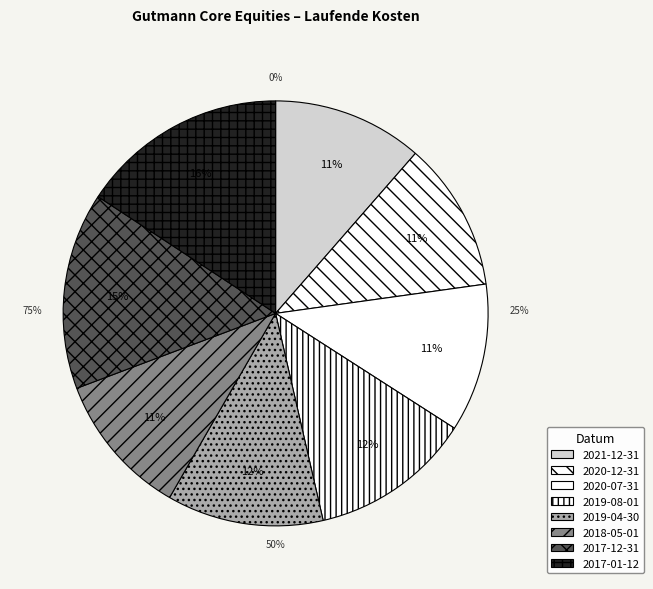

What percentage is the 2020-07-31 slice, to the nearest percent?

11%